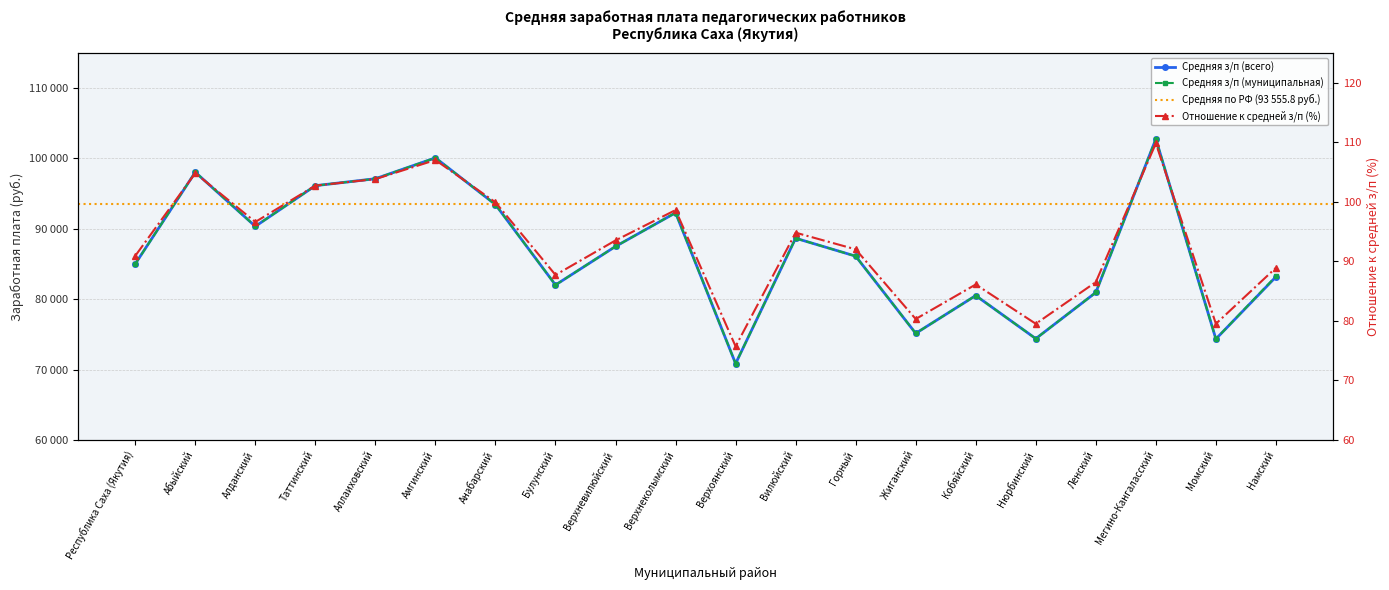

Which series has the widest spread of values?

Средняя з/п (всего)